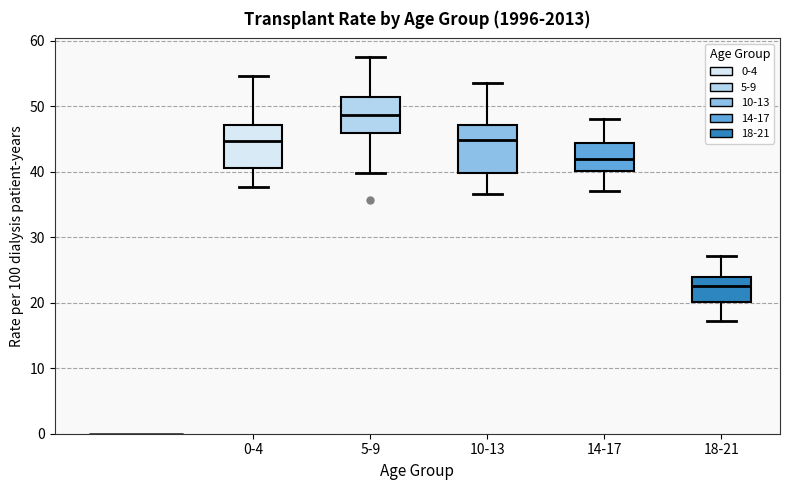

Where does the lower whisker of the box for 18-21 end on the y-axis? The values are not printed on the chart, so give them approximately, as read against the axis.

17